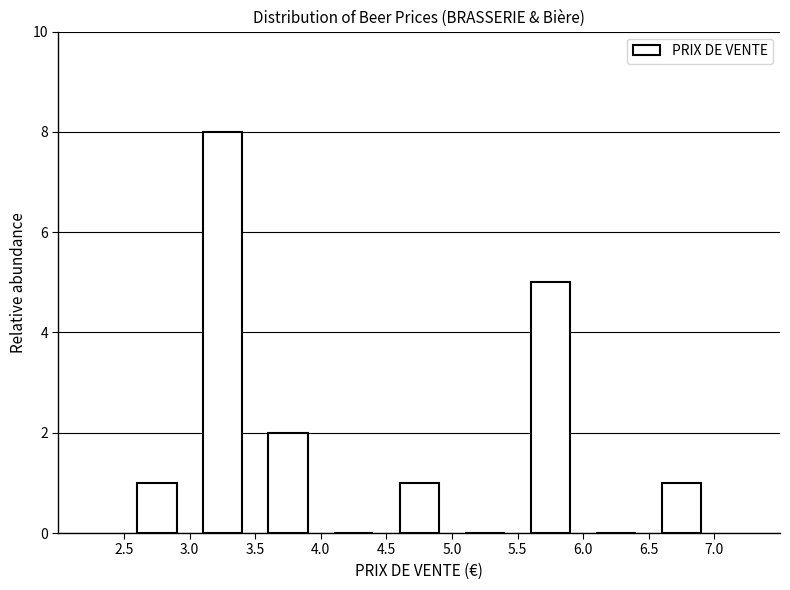

What is the height of the bar covering 3.5 to 4.0 on the x-axis? The values are not printed on the chart, so give them approximately, as read against the axis.

2